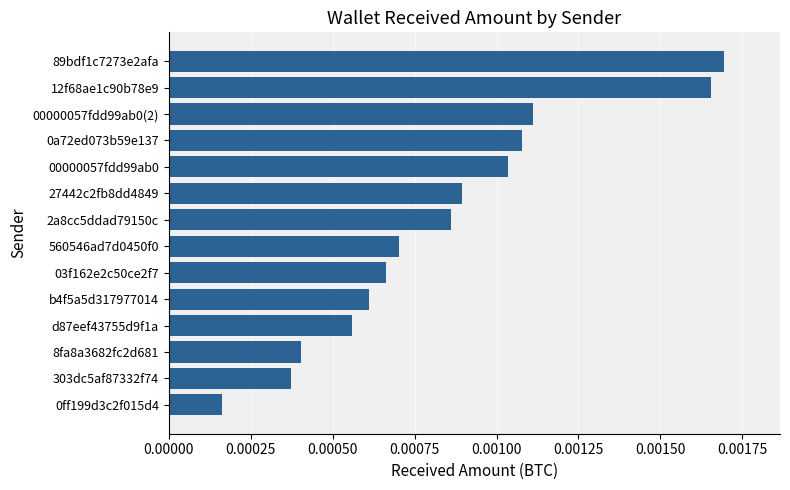

Between d87eef43755d9f1a and 12f68ae1c90b78e9, which is larger?

12f68ae1c90b78e9